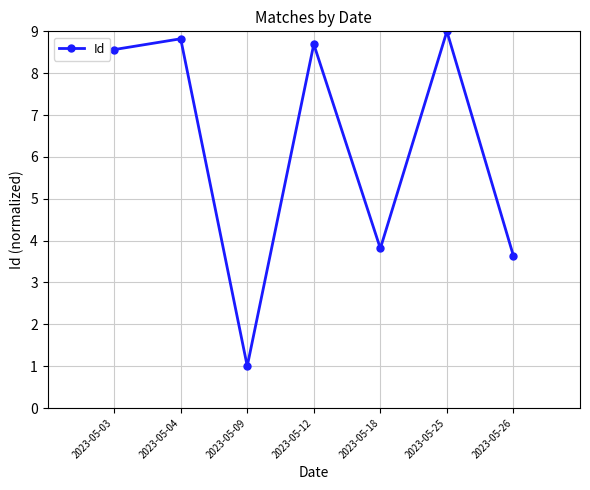

Where is the data nearest to the value 5?

2023-05-18